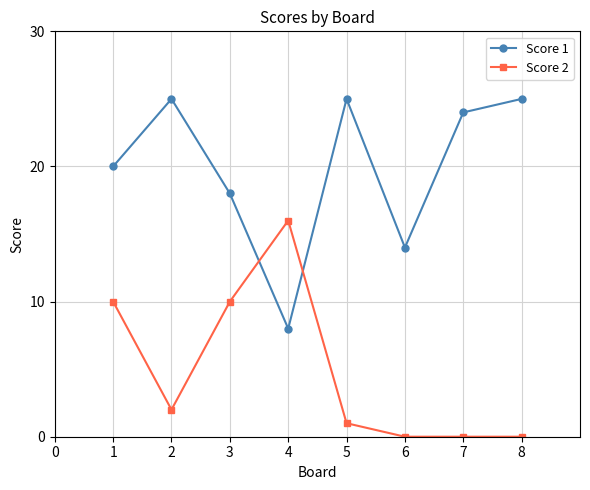

What is the difference between the second highest and second lowest values in the Score 1 series?

11